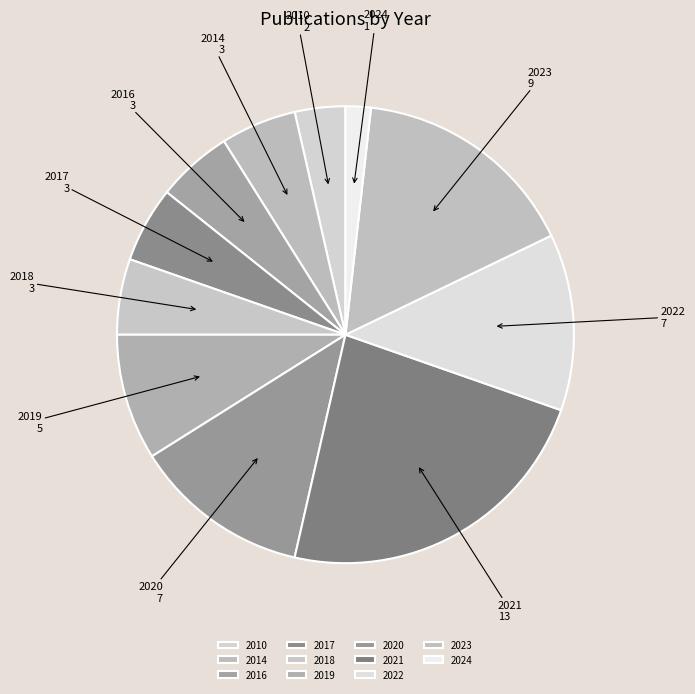

Is 2017 the majority of the pie?

No